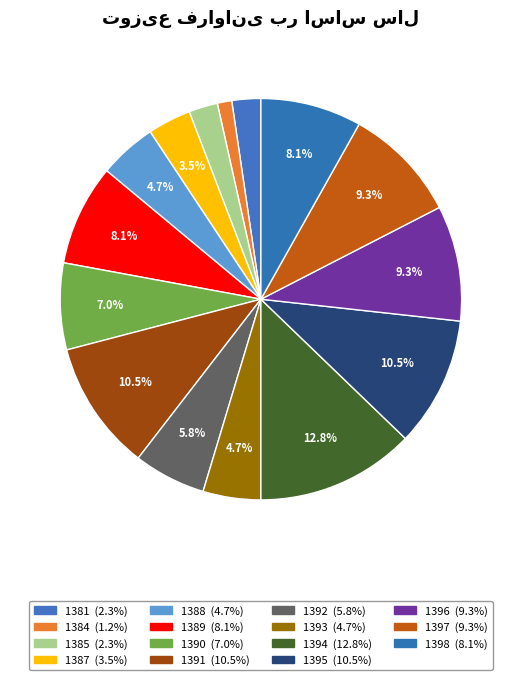

How many slices are in this pie chart?

15